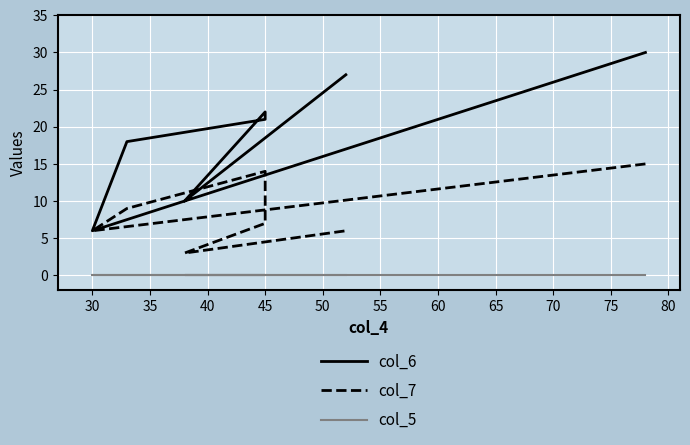

What is the minimum value for col_6?

6